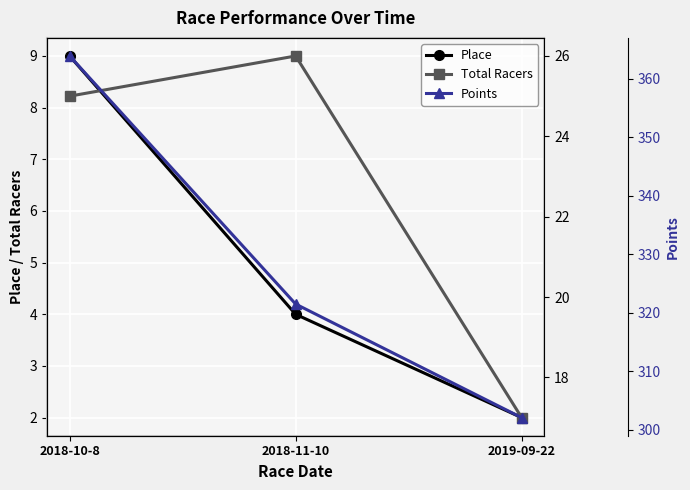

What is the greatest value displayed?

363.9